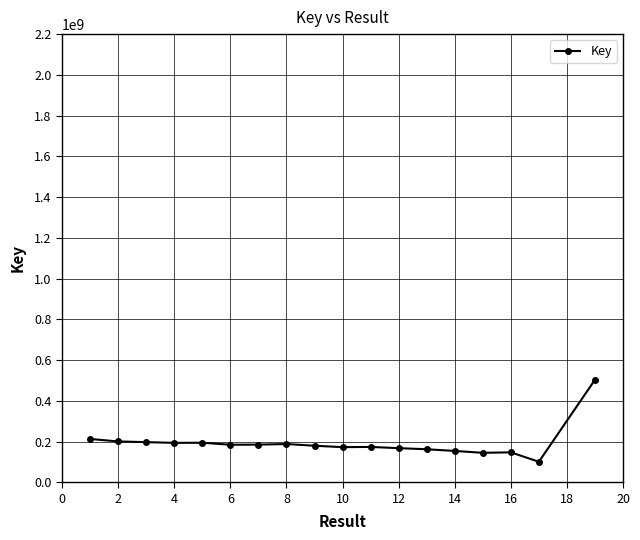

True or false: there are more than 2 points higher than both neighbors.

True